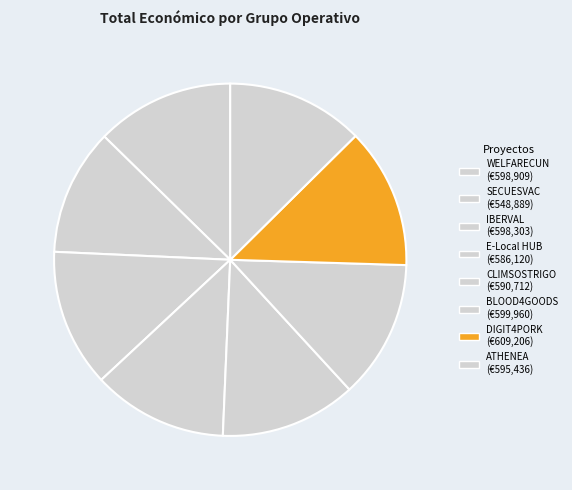

True or false: ATHENEA accounts for 13% of the total.

True